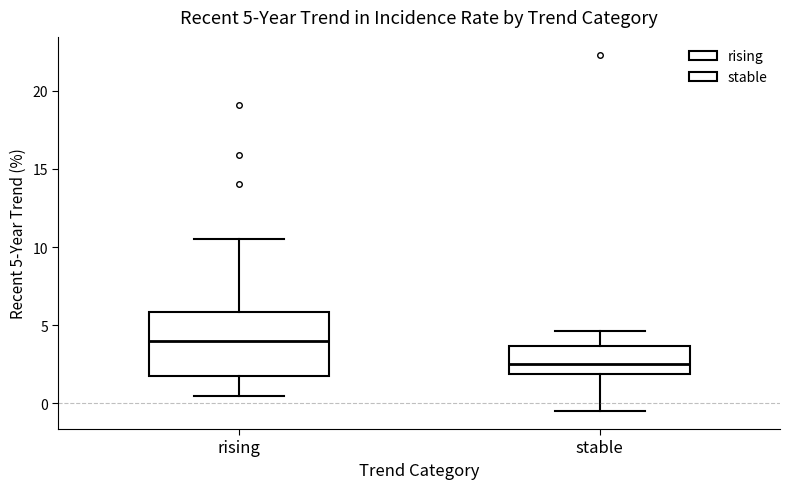

Comparing the boxes themselves (not the whiskers), which one is the tallest?

rising